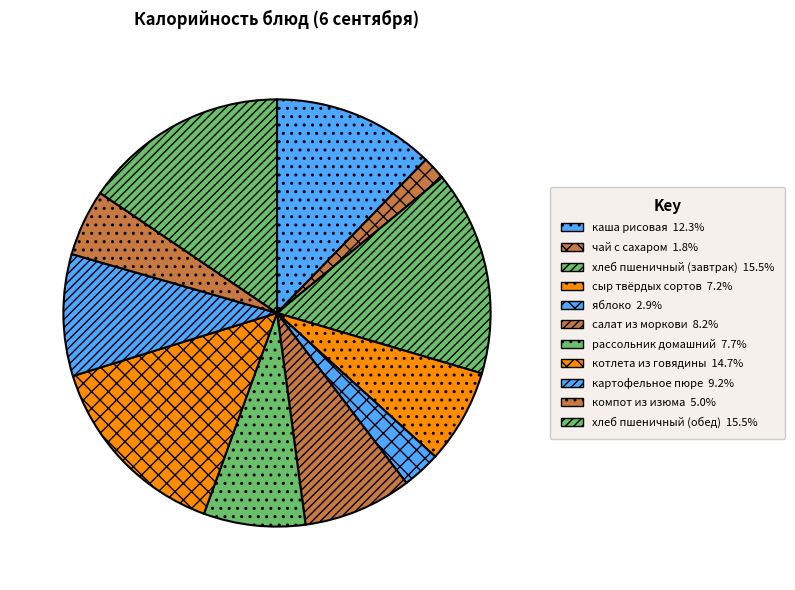

What is the largest slice in the pie chart?

хлеб пшеничный (завтрак)